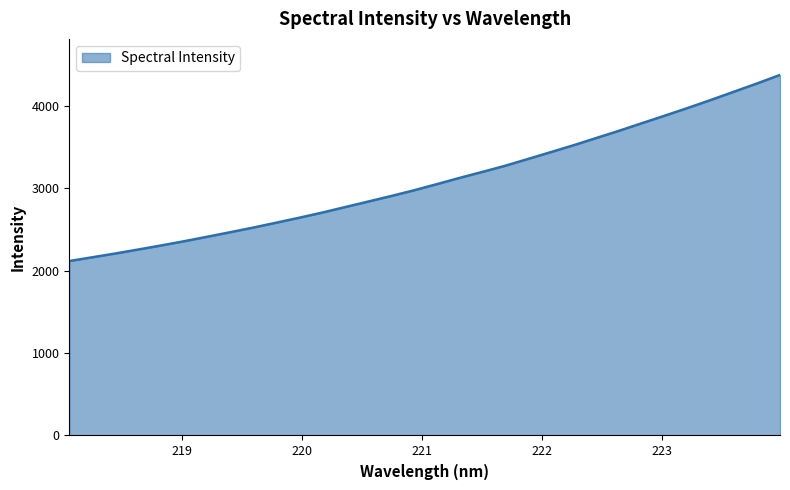

What is the difference between the maximum and second lowest values?

2211.4